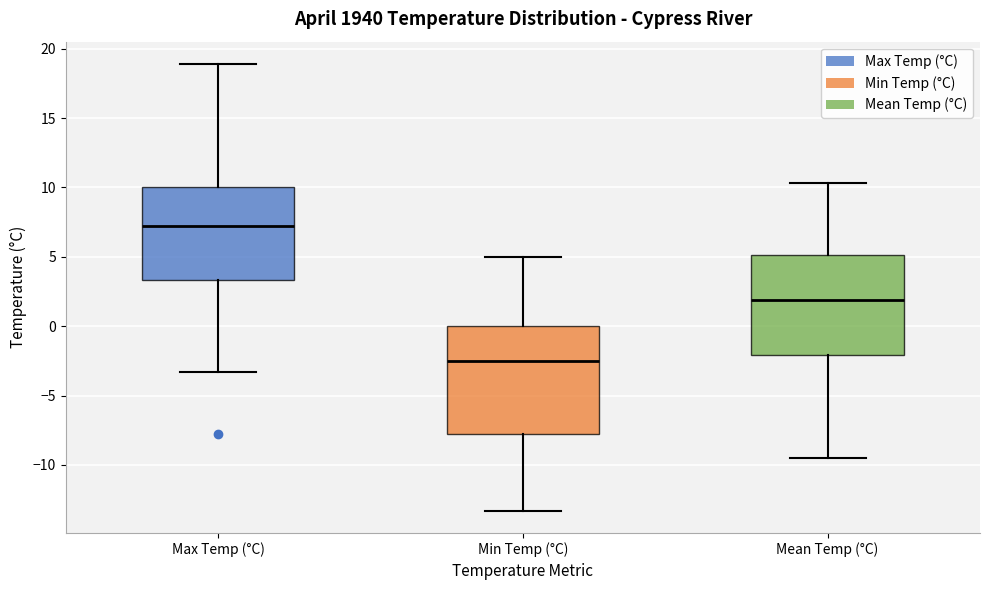

Reading left to right, transcribe this box plot: for each box, give where its median line is, the range the box spans, and where its two whiskers end, as read against the y-axis. The values are not printed on the chart, so give them approximately, as read against the axis.

Max Temp (°C): median 7.5, box 3.5 to 10.0, whiskers -3.5 to 19.0
Min Temp (°C): median -2.5, box -8.0 to 0.0, whiskers -13.5 to 5.0
Mean Temp (°C): median 2.0, box -2.0 to 5.0, whiskers -9.5 to 10.5